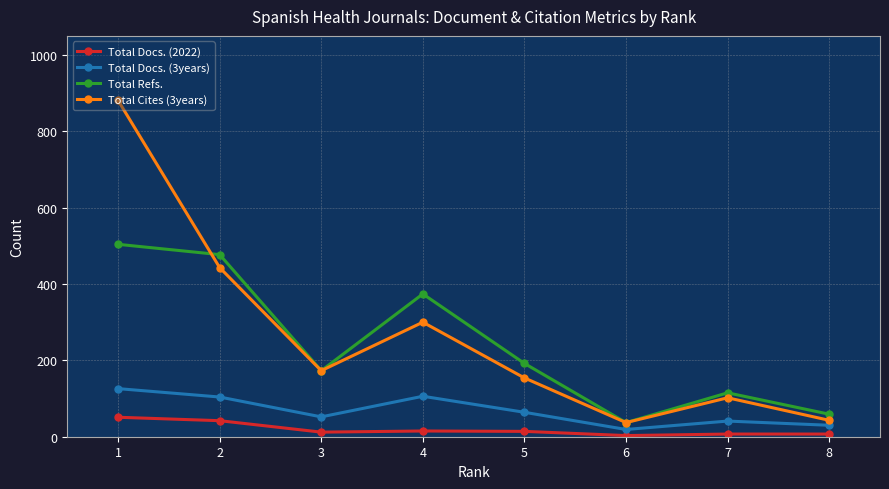

At which label does Total Refs. first exceed 192?

1